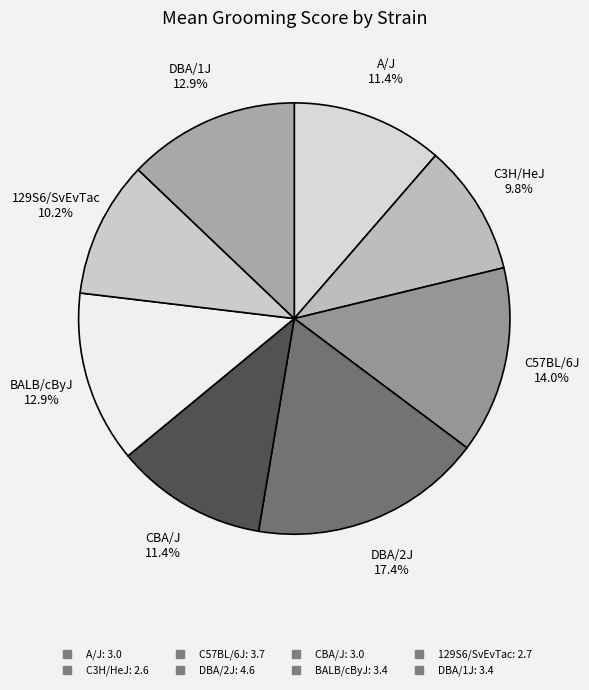

How many slices are in this pie chart?

8